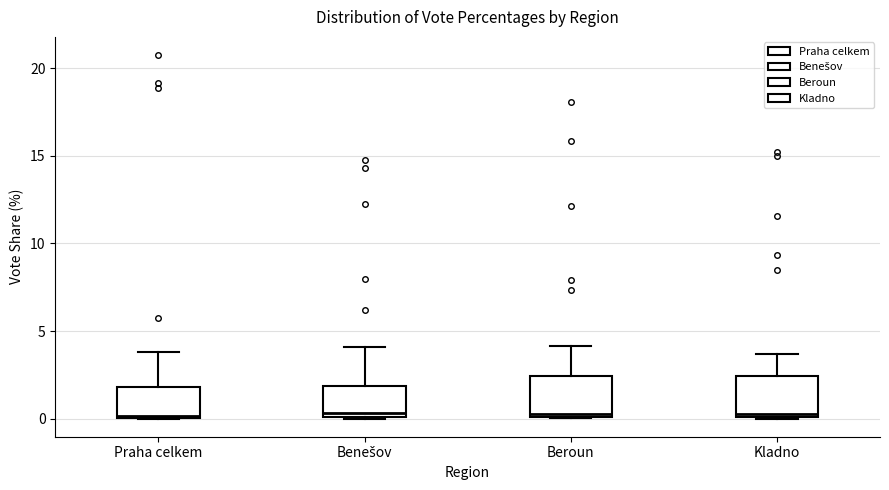

Reading left to right, transcribe this box plot: for each box, give where its median line is, the range the box spans, and where its two whiskers end, as read against the y-axis. The values are not printed on the chart, so give them approximately, as read against the axis.

Praha celkem: median 0.0, box 0.0 to 2.0, whiskers 0.0 to 4.0
Benešov: median 0.5, box 0.0 to 2.0, whiskers 0.0 to 4.0
Beroun: median 0.5, box 0.0 to 2.5, whiskers 0.0 to 4.0
Kladno: median 0.5, box 0.0 to 2.5, whiskers 0.0 to 3.5